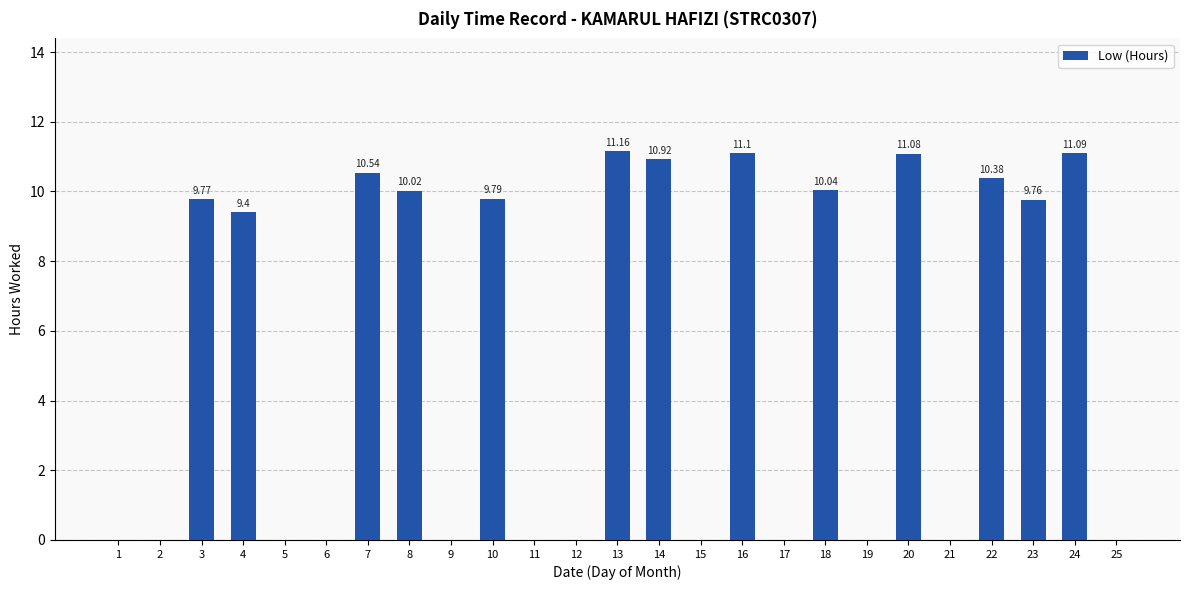

How many positive values are there?

13